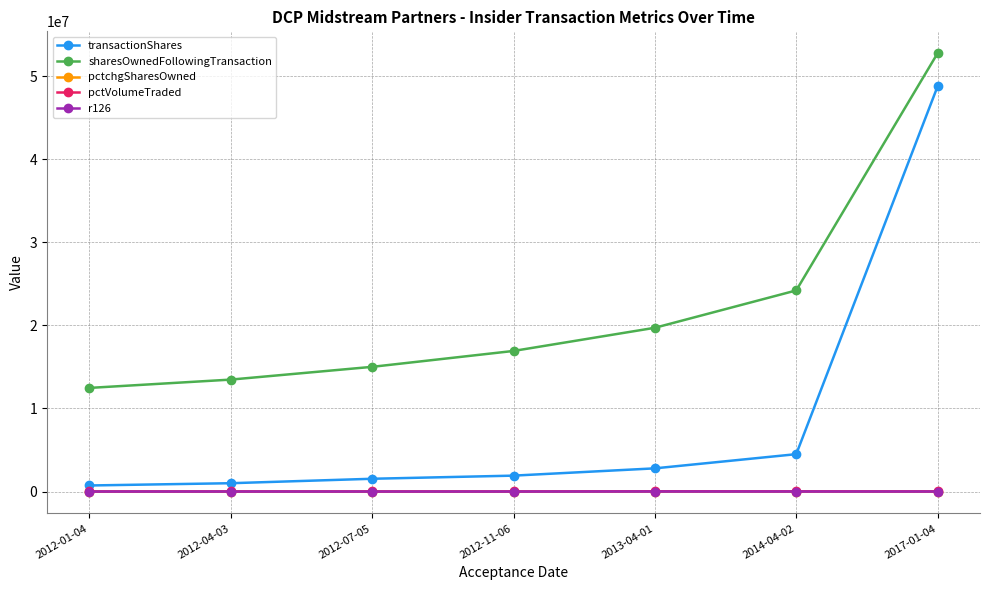

At which label does sharesOwnedFollowingTransaction reach its peak?

2017-01-04